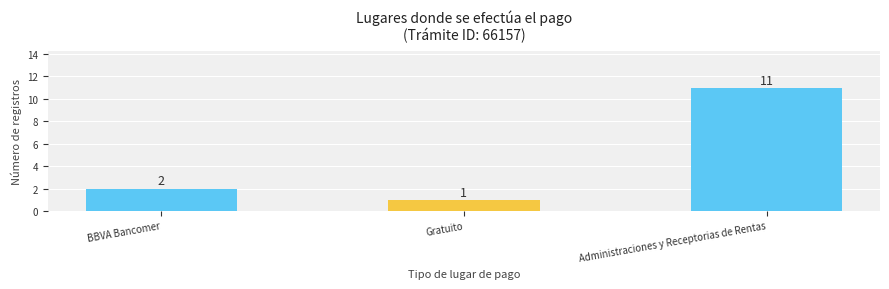

The chart shows a value of 2 at BBVA Bancomer. True or false?

True